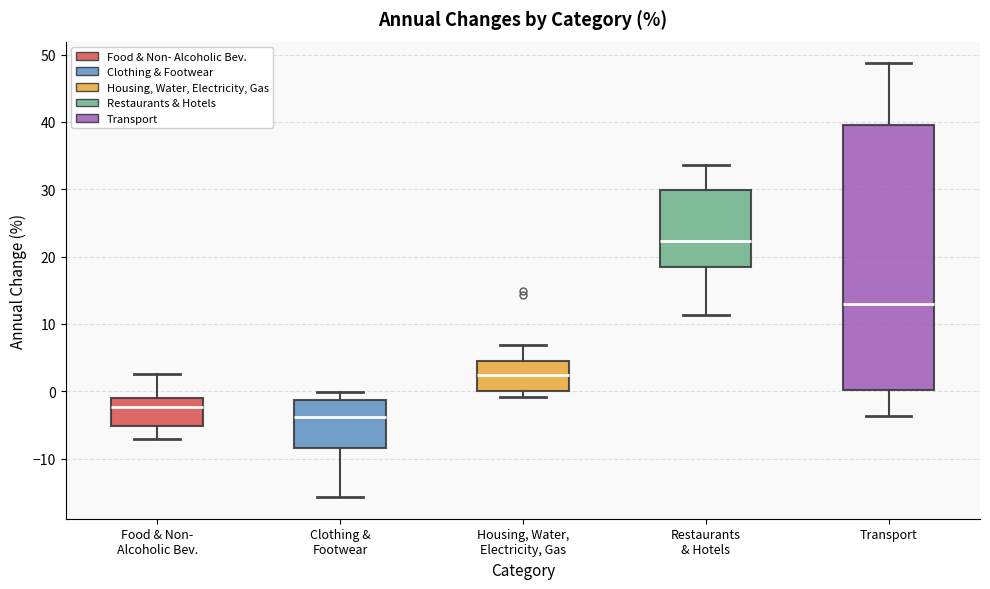

Which box has the highest median line?

Restaurants & Hotels